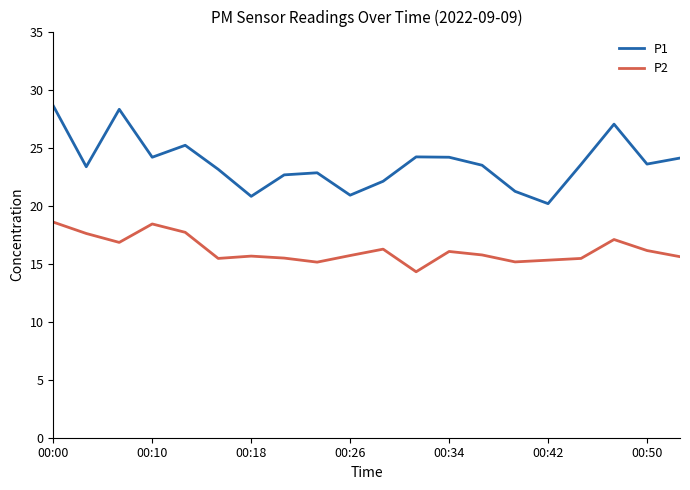

List the series in order of their overall mean, highest first.

P1, P2